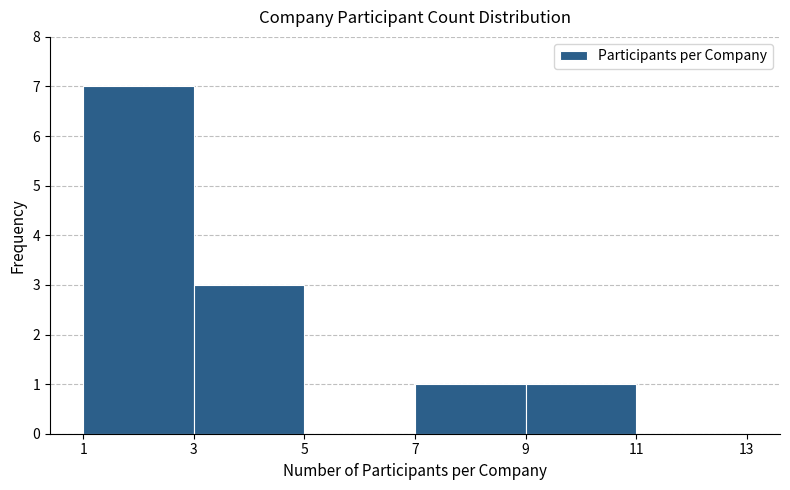

Reading left to right, list every bar in this chart as the range it spans on the x-axis followed by its height. The values are not printed on the chart, so give them approximately, as read against the axis.

1 to 3: 7
3 to 5: 3
5 to 7: 0
7 to 9: 1
9 to 11: 1
11 to 13: 0